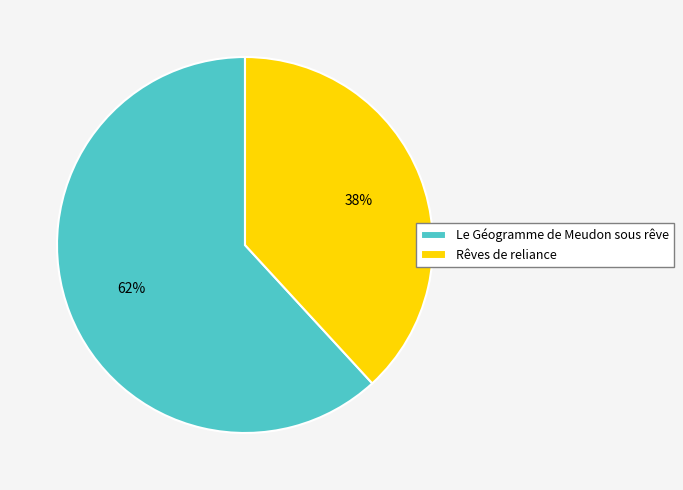

Is the sum of Le Géogramme de Meudon sous rêve and Rêves de reliance greater than half?

Yes